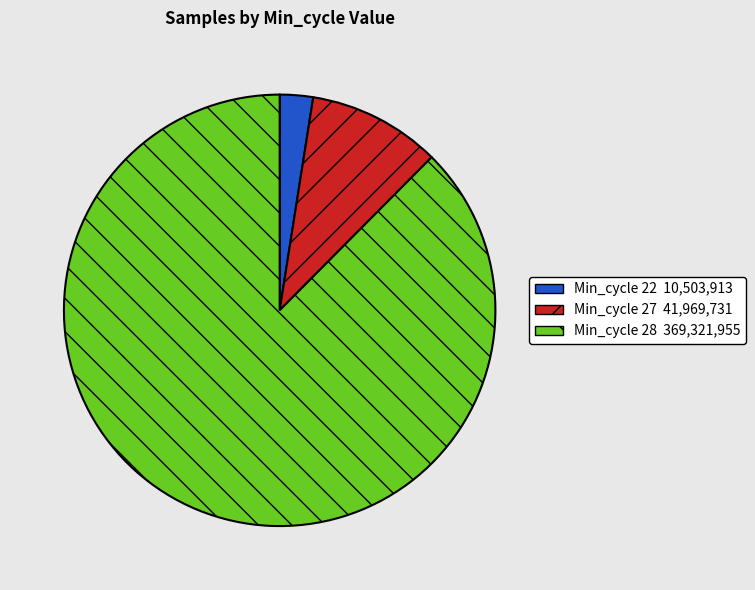

Is there a majority slice in this chart?

Yes